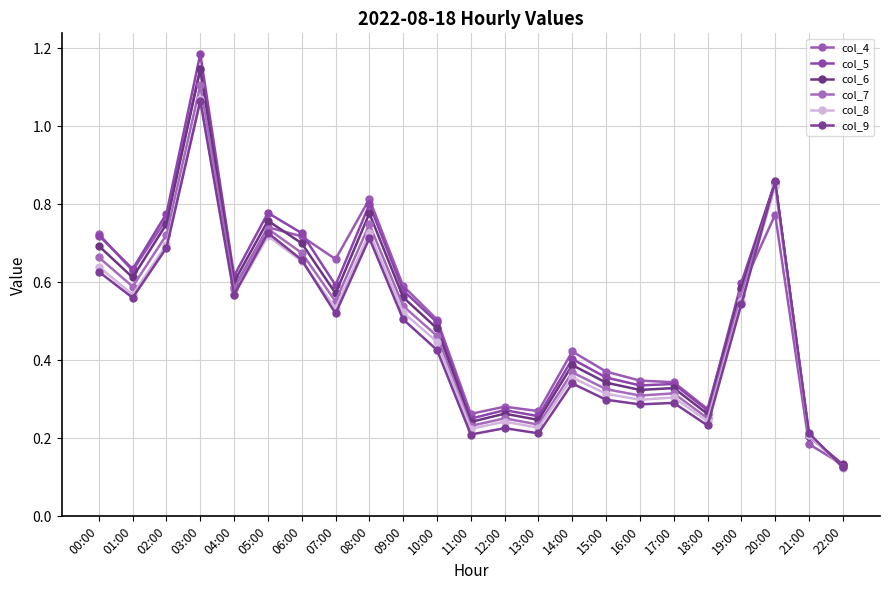

How many series are shown in this chart?

6